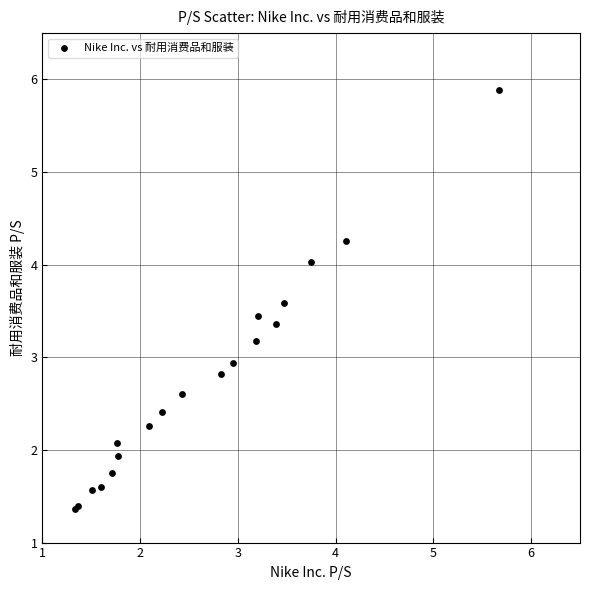

What Y value in the scatter plot is closest to 3?

2.9